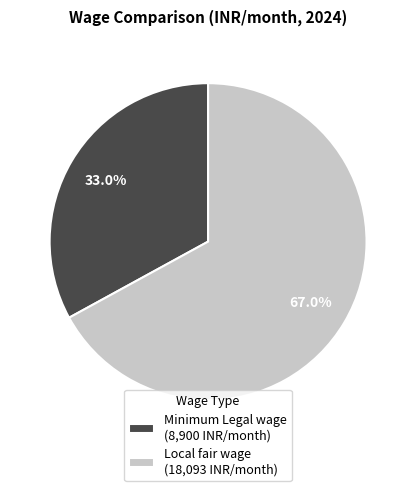

How many segments does this pie chart have?

2